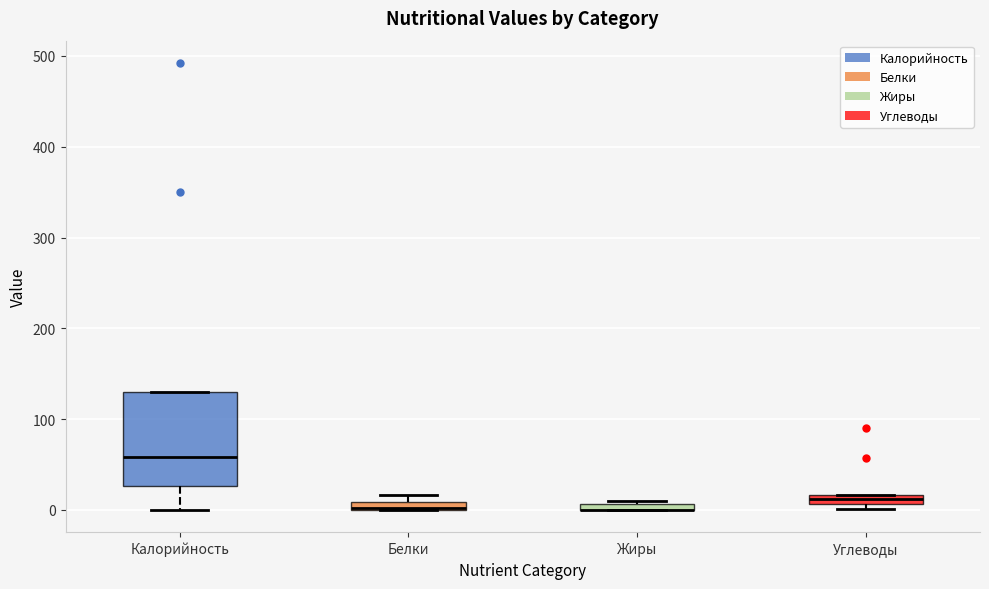

Comparing the boxes themselves (not the whiskers), which one is the tallest?

Калорийность